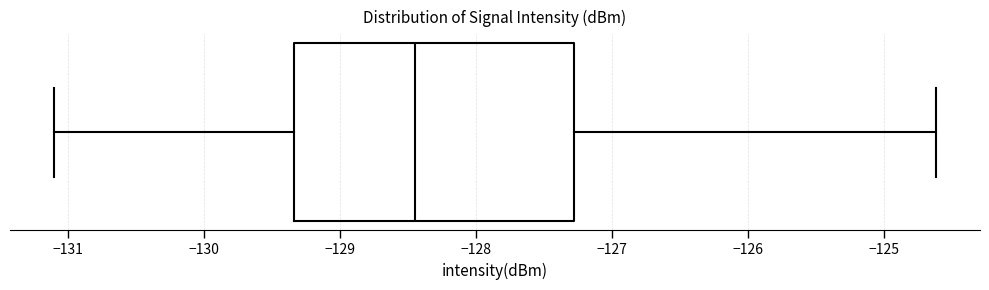

Read this box plot against the x-axis: the position of the median line, the range covered by the box, and the ends of both whiskers. The values are not printed on the chart, so give them approximately, as read against the axis.

median -128.4, box -129.3 to -127.3, whiskers -131.1 to -124.6